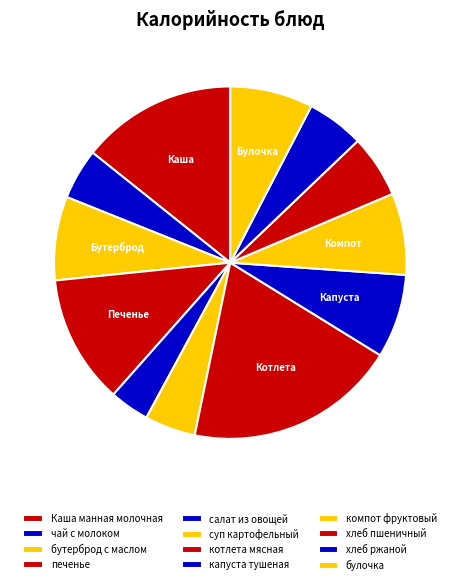

Does печенье account for over 50% of the chart?

No